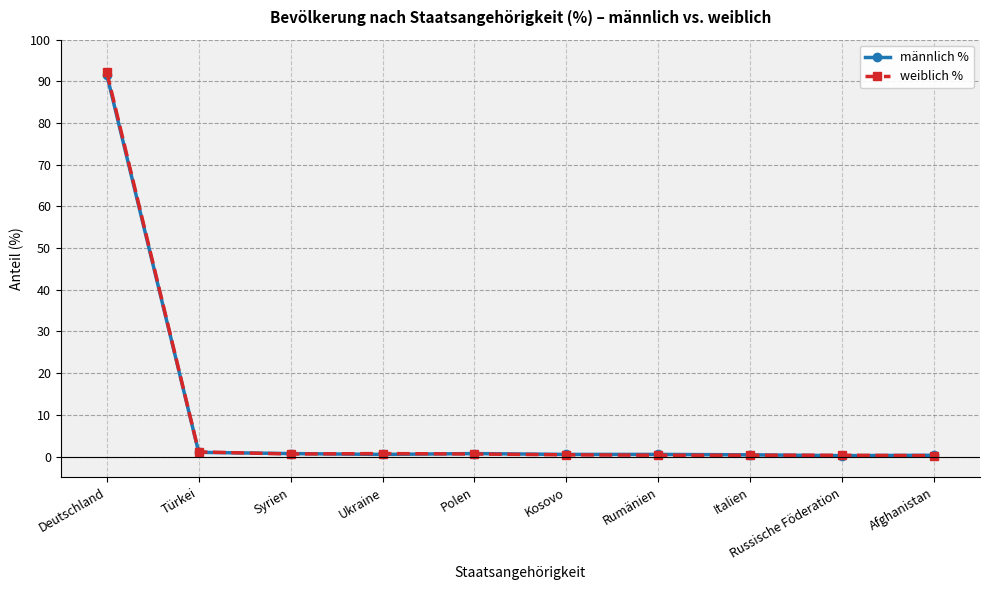

Which series has the widest spread of values?

weiblich %